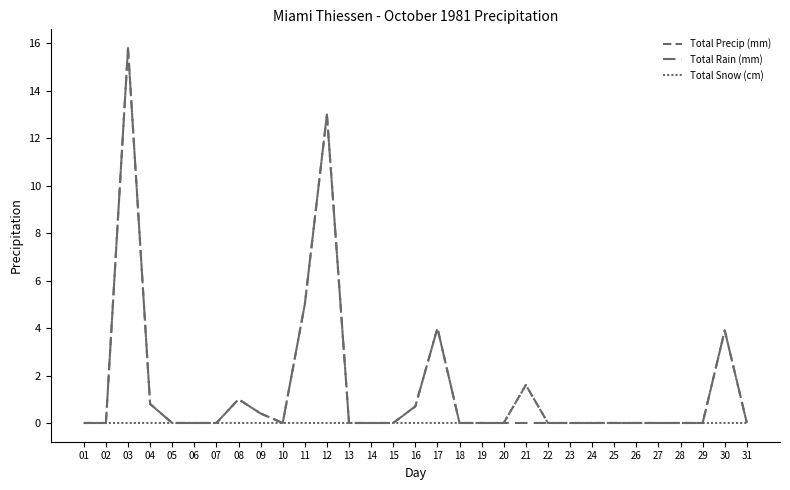

Which series has the largest range (max minus min)?

Total Precip (mm)